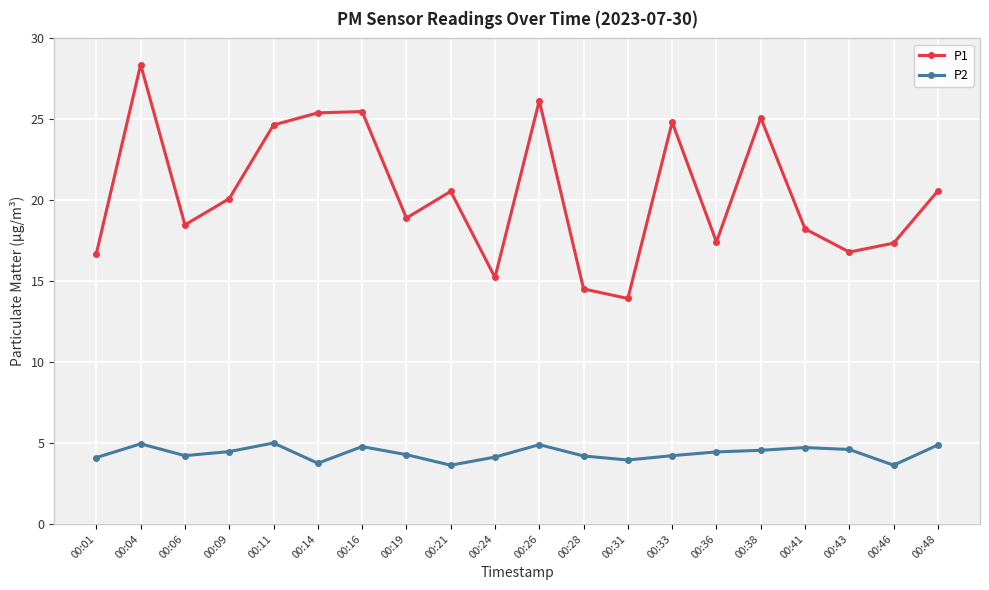

Is it true that P1 equals 16.8 at 00:43?

True